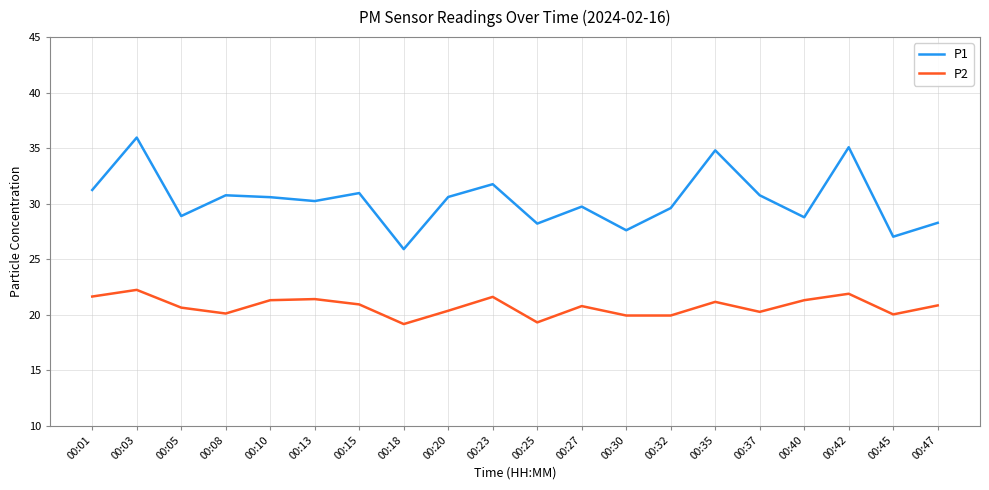

Rank the series at 00:20 from lowest to highest value.

P2, P1